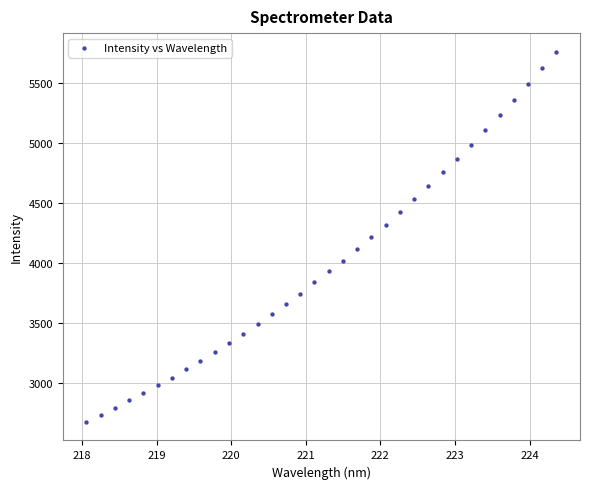

What is the range of X values (max minus min)?

6.3